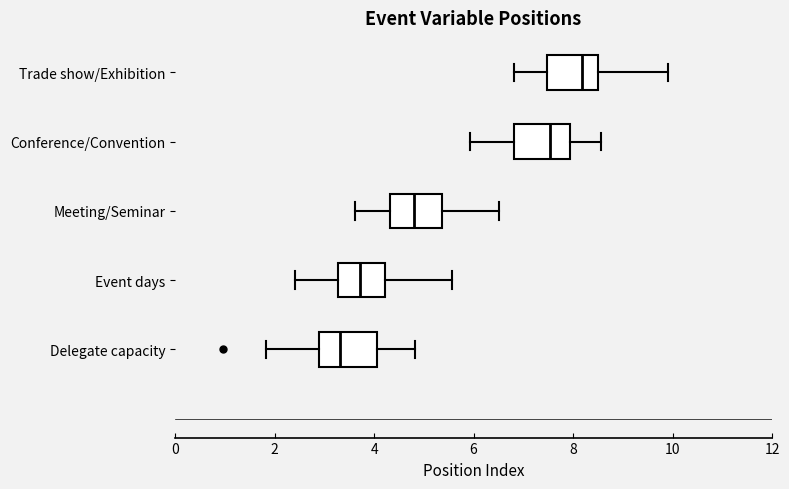

Where is the left edge of the box for Conference/Convention on the x-axis? The values are not printed on the chart, so give them approximately, as read against the axis.

6.8